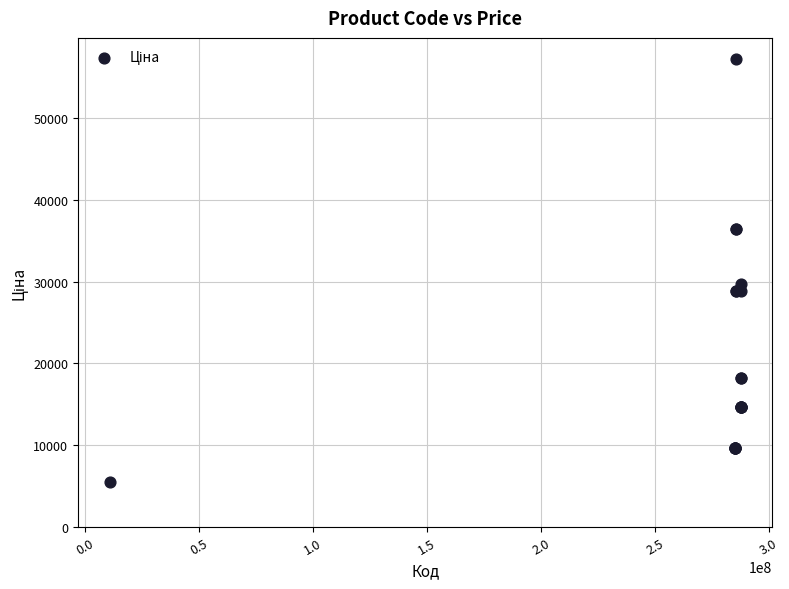

What Y value in the scatter plot is closest to 31366?

29761.5